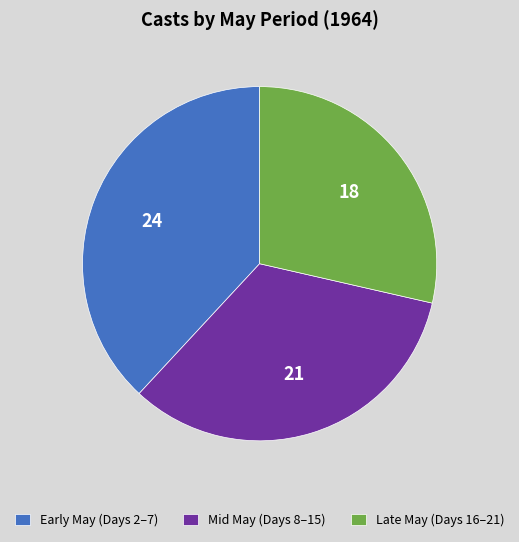

Is it true that Mid May (Days 8–15) is 24% of the pie?

False